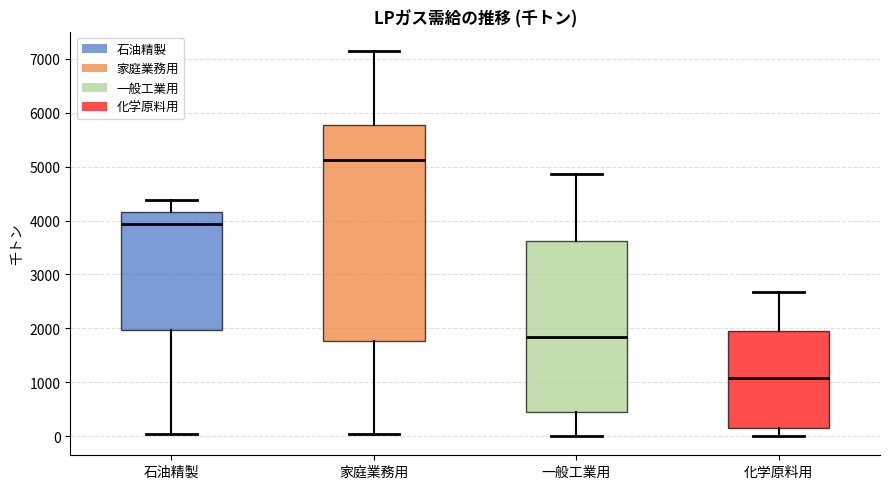

Reading left to right, read every box against the y-axis: the position of its median line, the range the box covers, and the ends of its whiskers. The values are not printed on the chart, so give them approximately, as read against the axis.

石油精製: median 3900, box 2000 to 4200, whiskers 0 to 4400
家庭業務用: median 5100, box 1800 to 5800, whiskers 0 to 7100
一般工業用: median 1800, box 400 to 3600, whiskers 0 to 4900
化学原料用: median 1100, box 100 to 2000, whiskers 0 to 2700